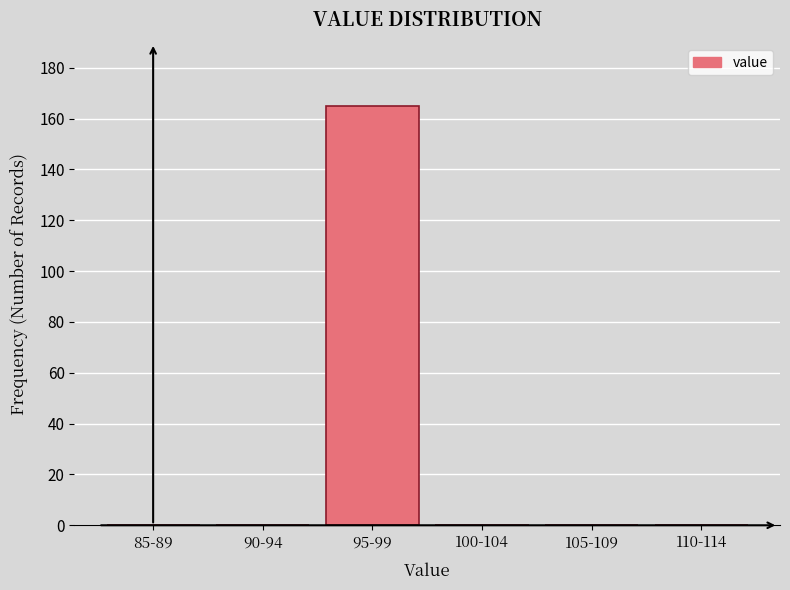

Reading right to left, list all the values displayed in this chart.

110-114=0	105-109=0	100-104=0	95-99=165	90-94=0	85-89=0